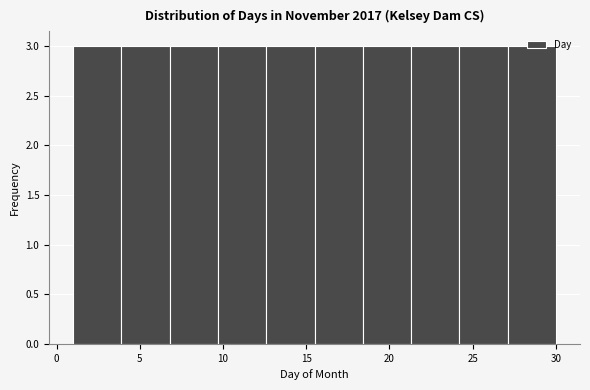

How tall is the bar that spans 24.2 to 27.1 on the x-axis? Neither the bar edges nor the heights are printed on the chart, so give them approximately, as read against the axes.

3